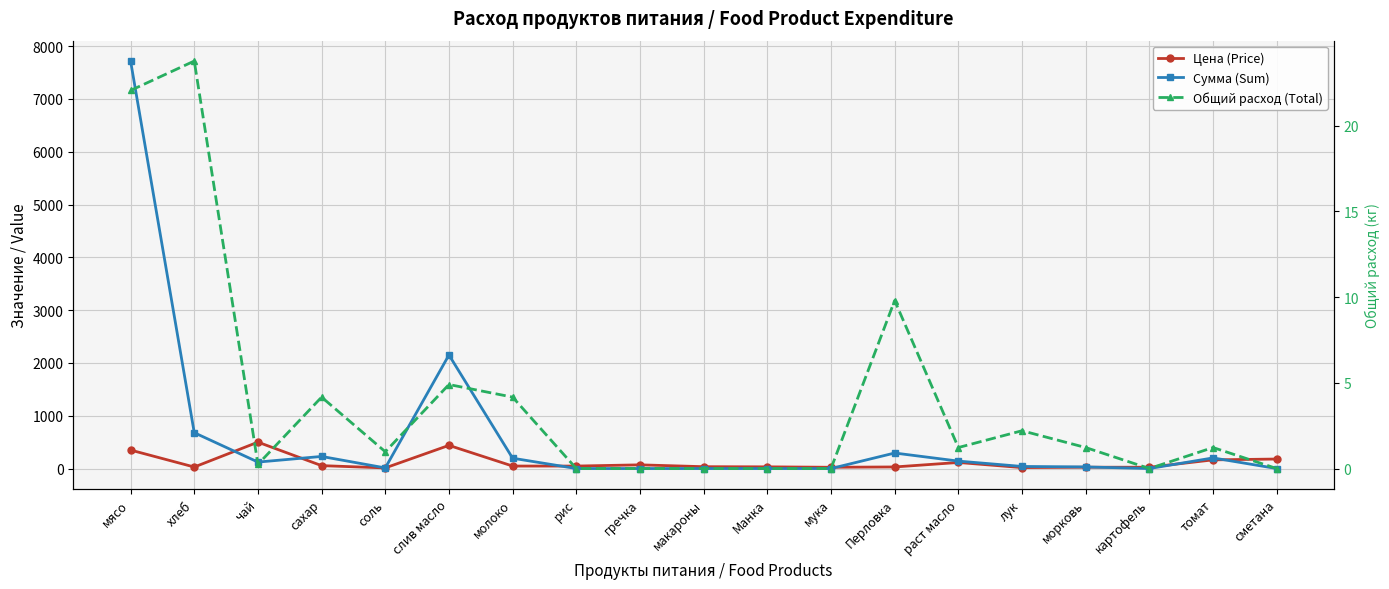

What is the label of the 16th point from the right?

сахар